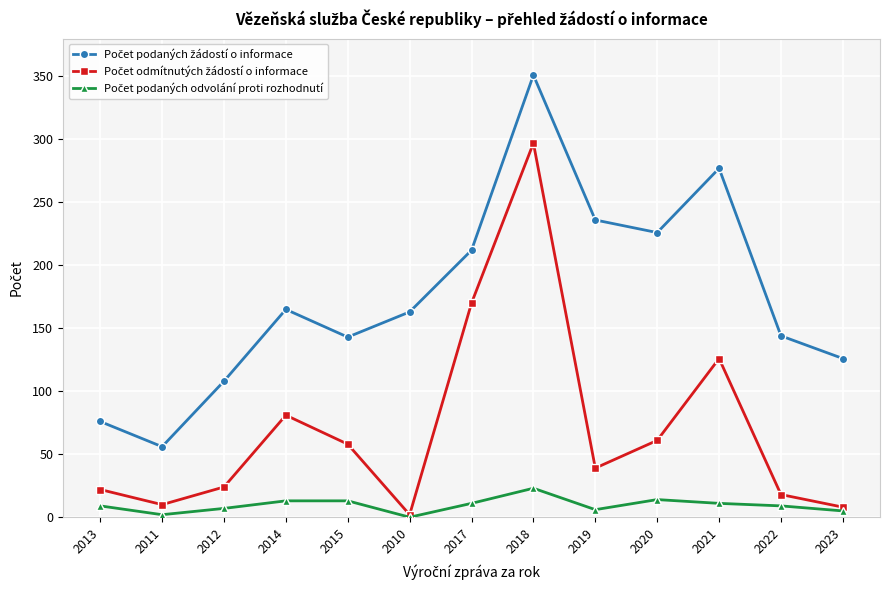

How many lines are shown in the chart?

3